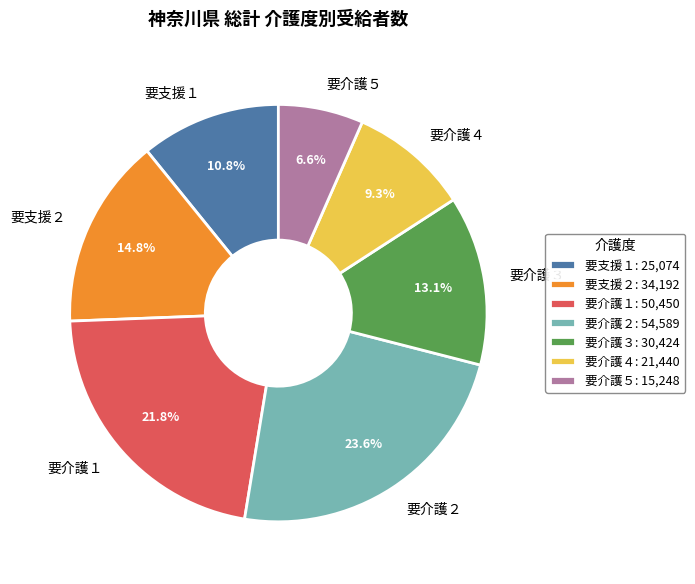

What percentage is the 要支援１ slice, to the nearest percent?

11%